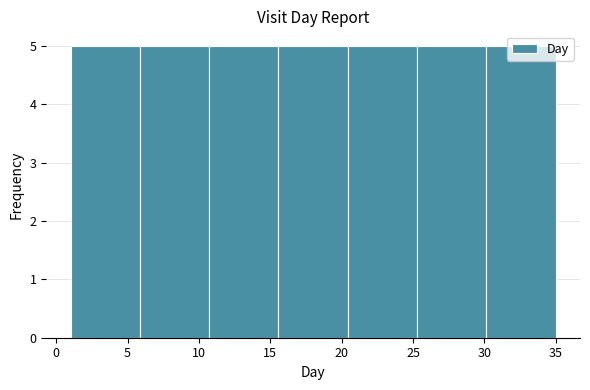

Reading left to right, list every bar in this chart as the range it spans on the x-axis followed by its height. Neither the bar edges nor the heights are printed on the chart, so give them approximately, as read against the axes.

1.0 to 6.0: 5
6.0 to 10.5: 5
10.5 to 15.5: 5
15.5 to 20.5: 5
20.5 to 25.5: 5
25.5 to 30.0: 5
30.0 to 35.0: 5